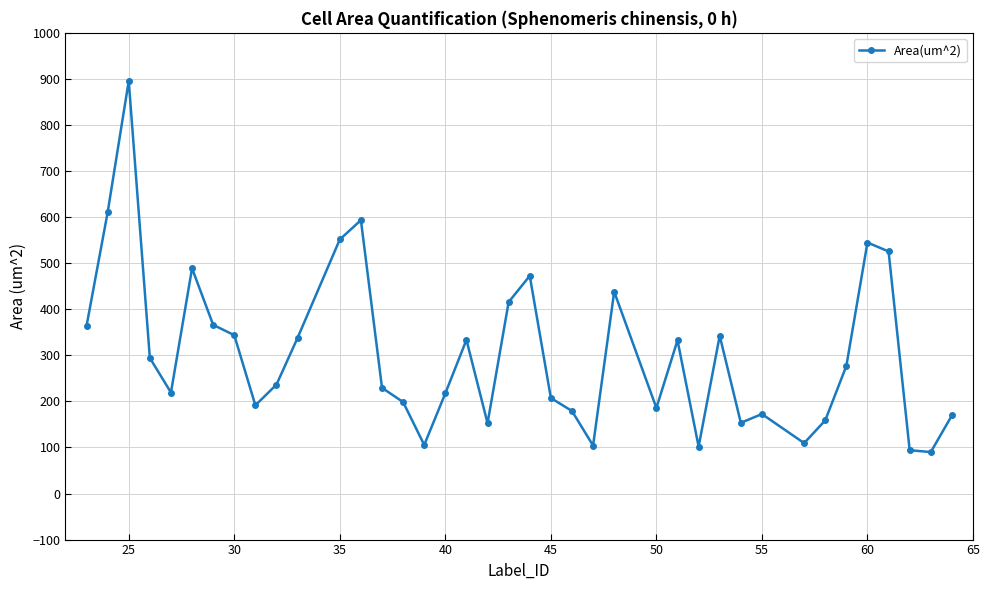

True or false: there are more than 0 points higher than both neighbors.

True